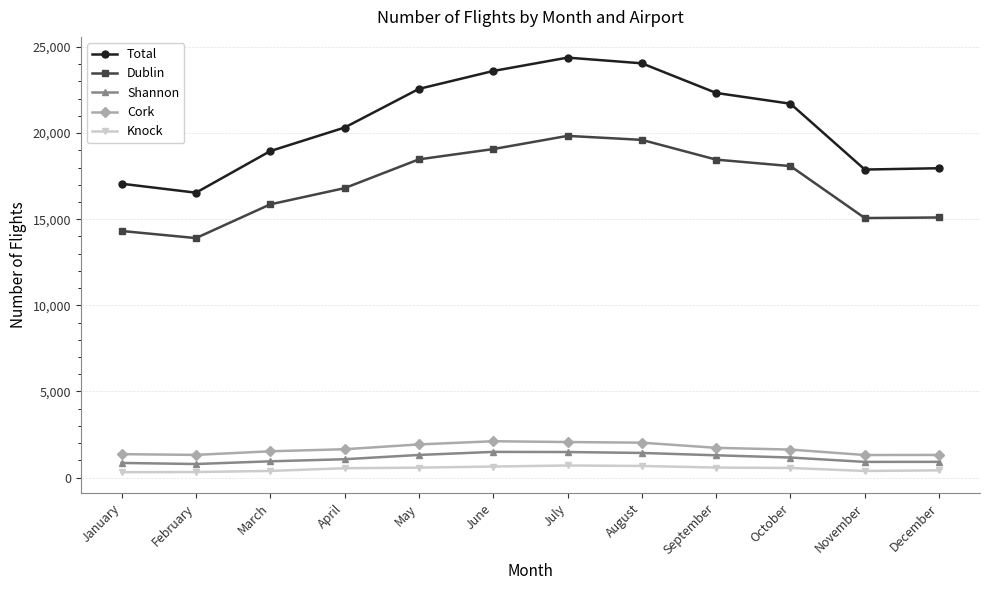

True or false: Cork and Dublin intersect in this chart.

False